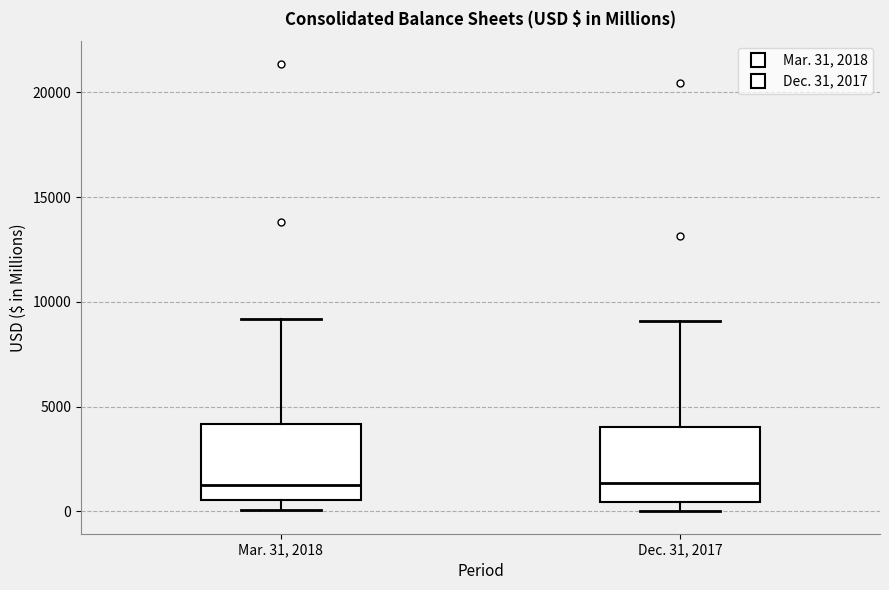

Reading left to right, transcribe this box plot: for each box, give where its median line is, the range the box spans, and where its two whiskers end, as read against the y-axis. The values are not printed on the chart, so give them approximately, as read against the axis.

Mar. 31, 2018: median 1500, box 500 to 4000, whiskers 0 to 9000
Dec. 31, 2017: median 1500, box 500 to 4000, whiskers 0 to 9000